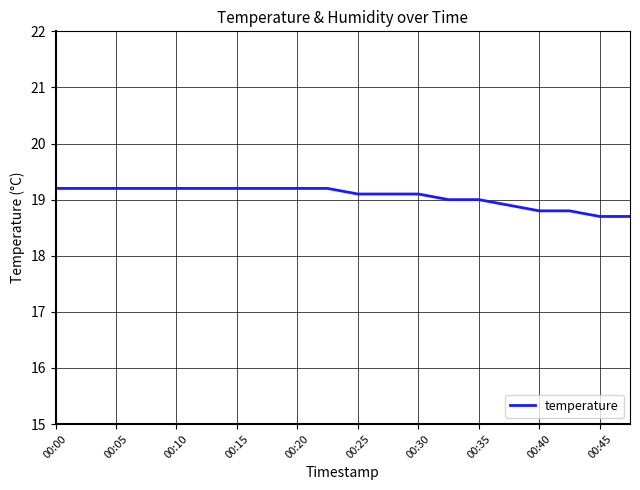

What is the difference between the maximum and minimum values?

0.5